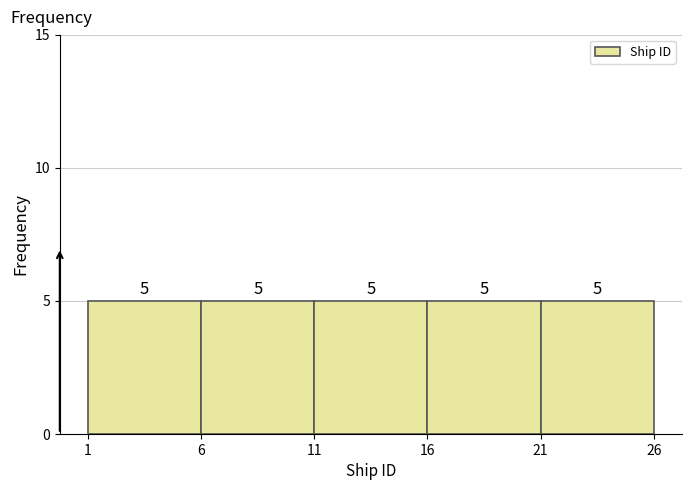

What is the height of the bar covering 6 to 11 on the x-axis?

5